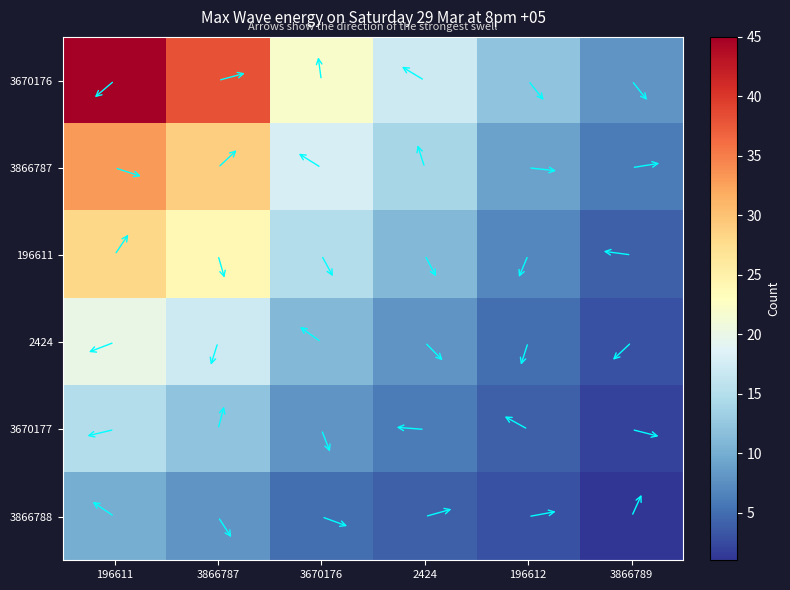

Reading left to right, list all the values displayed in this chart.

3670176: 196611=45	3866787=38	3670176=22	2424=17	196612=12	3866789=8
3866787: 196611=33	3866787=29	3670176=18	2424=14	196612=9	3866789=6
196611: 196611=28	3866787=24	3670176=15	2424=11	196612=7	3866789=4
2424: 196611=20	3866787=17	3670176=11	2424=8	196612=5	3866789=3
3670177: 196611=15	3866787=12	3670176=8	2424=6	196612=4	3866789=2
3866788: 196611=10	3866787=8	3670176=5	2424=4	196612=3	3866789=1